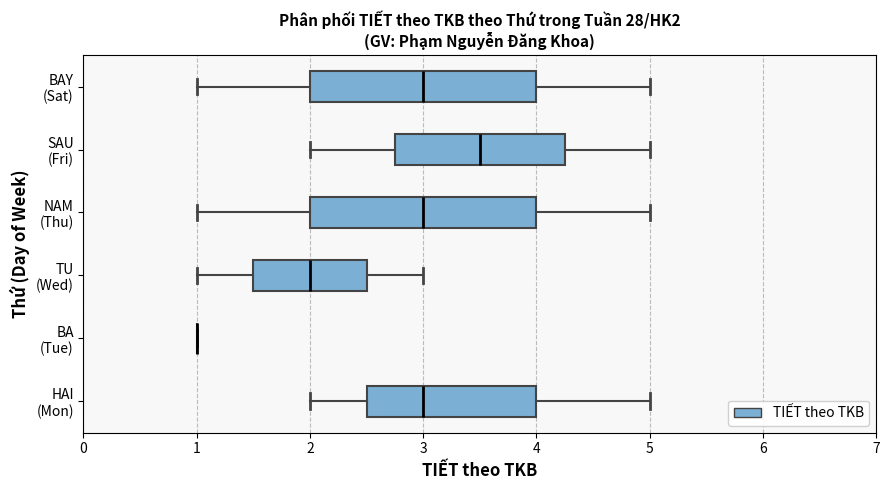

Reading bottom to top, read every box against the x-axis: the position of its median line, the range the box covers, and the ends of its whiskers. The values are not printed on the chart, so give them approximately, as read against the axis.

HAI (Mon): median 3.0, box 2.5 to 4.0, whiskers 2.0 to 5.0
BA (Tue): box collapsed to a line at 1.0, whiskers 1.0 to 1.0
TU (Wed): median 2.0, box 1.5 to 2.5, whiskers 1.0 to 3.0
NAM (Thu): median 3.0, box 2.0 to 4.0, whiskers 1.0 to 5.0
SAU (Fri): median 3.5, box 2.8 to 4.3, whiskers 2.0 to 5.0
BAY (Sat): median 3.0, box 2.0 to 4.0, whiskers 1.0 to 5.0